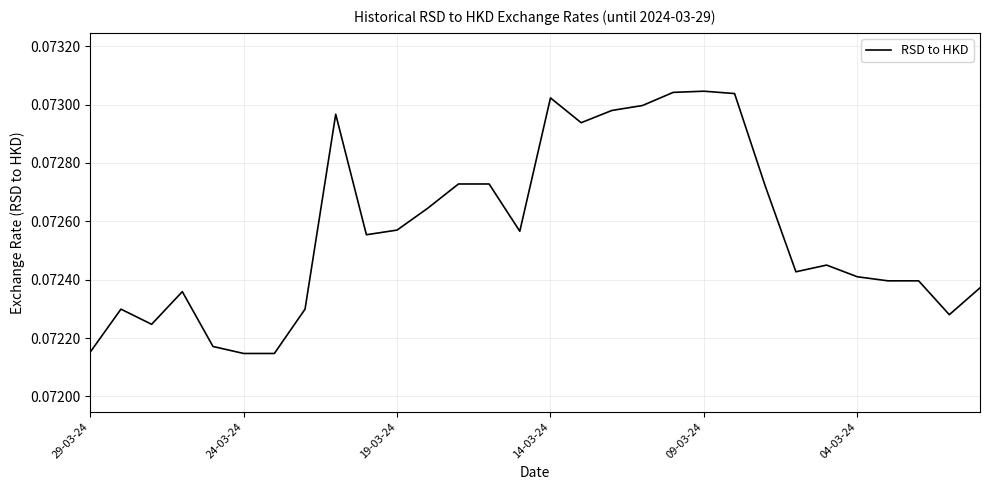

How many points are higher than both their immediate neighbors (excluding endpoints)?

6